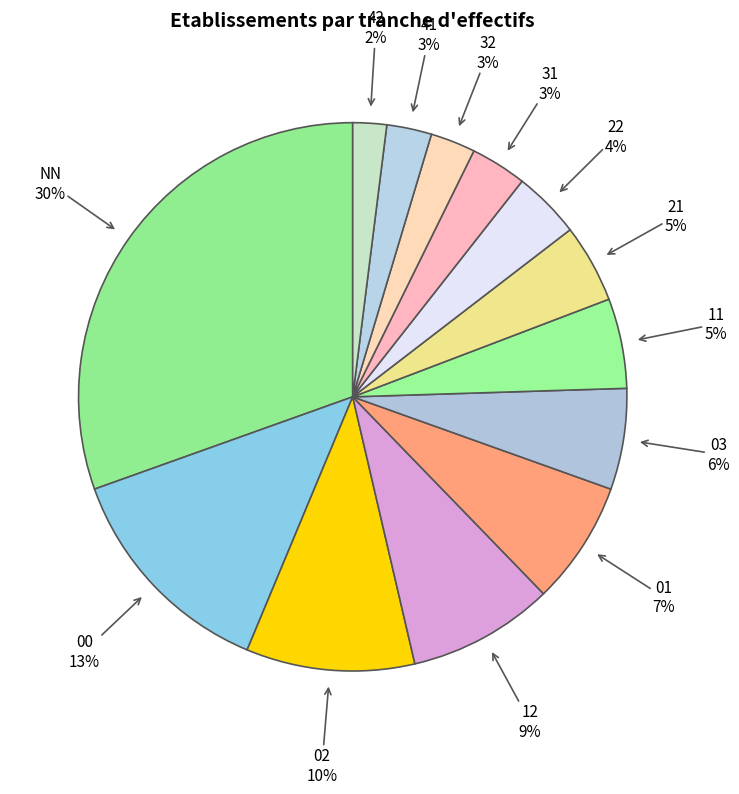

How many segments does this pie chart have?

13